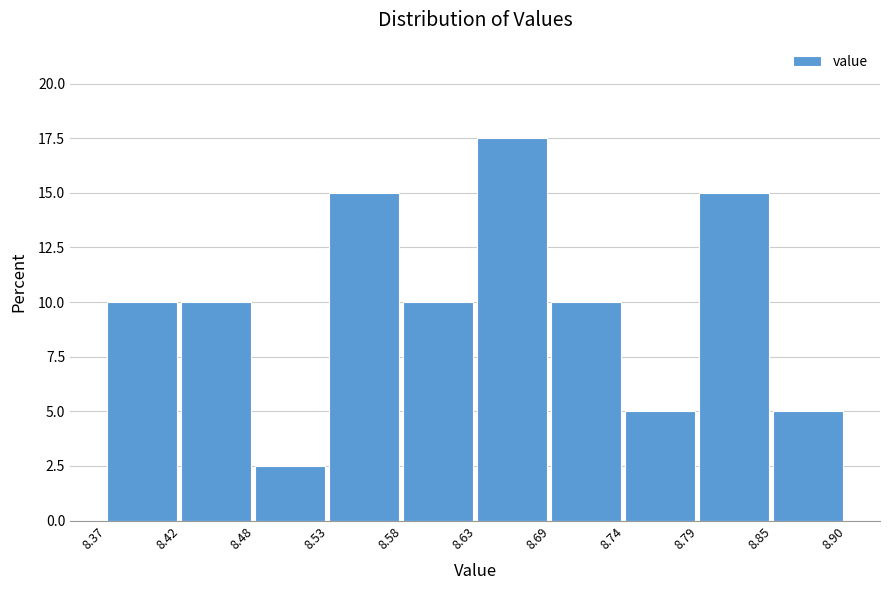

Reading left to right, transcribe this chart: for each bar, give the range it covers on the x-axis and its height. The values are not printed on the chart, so give them approximately, as read against the axis.

8.37 to 8.42: 10.0
8.42 to 8.48: 10.0
8.48 to 8.53: 2.5
8.53 to 8.58: 15.0
8.58 to 8.63: 10.0
8.63 to 8.69: 17.5
8.69 to 8.74: 10.0
8.74 to 8.79: 5.0
8.79 to 8.85: 15.0
8.85 to 8.90: 5.0